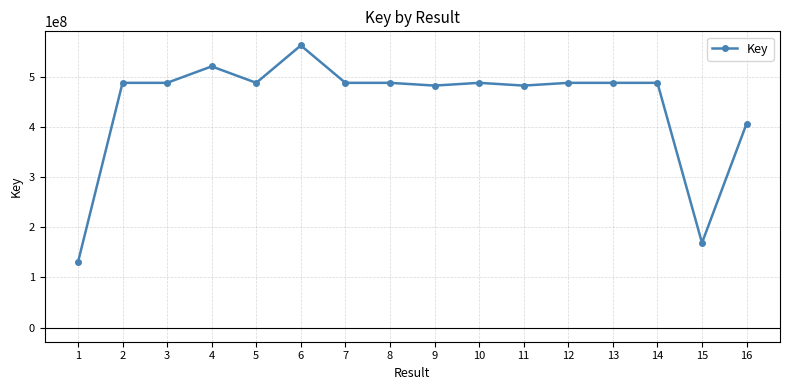

What is the change in value from 1 to 2?

+357886037